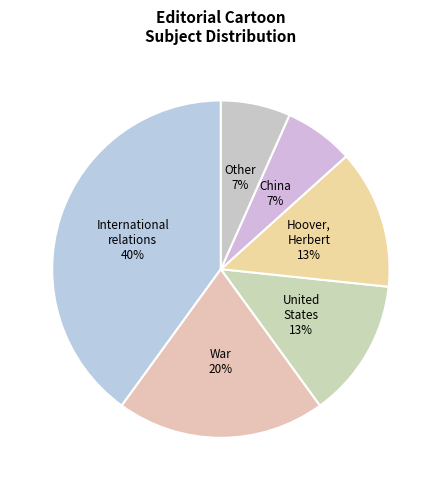

How many segments does this pie chart have?

6